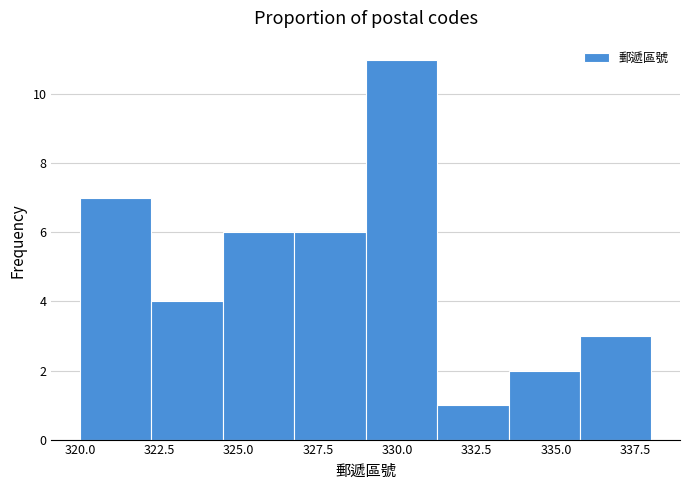

Reading left to right, transcribe this chart: for each bar, give the range it covers on the x-axis and its height. Neither the bar edges nor the heights are printed on the chart, so give them approximately, as read against the axes.

320.00 to 322.25: 7
322.25 to 324.50: 4
324.50 to 326.75: 6
326.75 to 329.00: 6
329.00 to 331.25: 11
331.25 to 333.50: 1
333.50 to 335.75: 2
335.75 to 338.00: 3